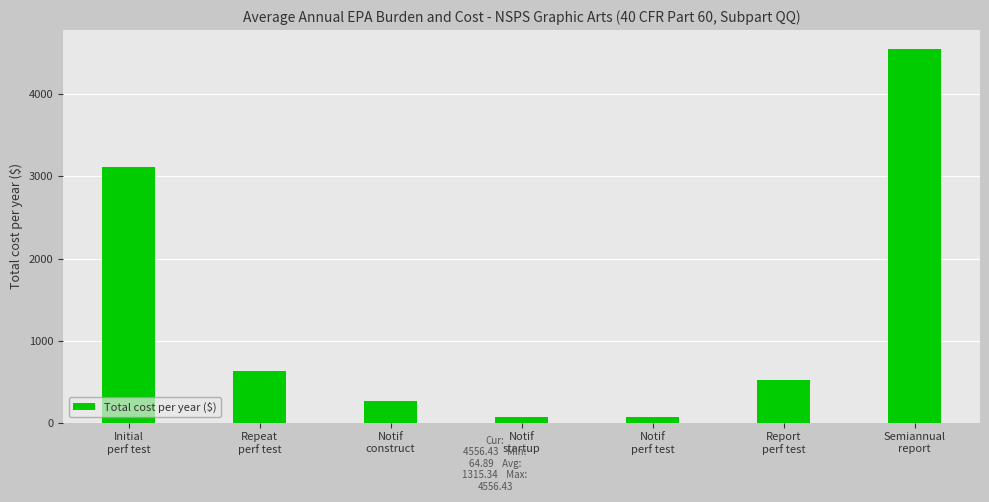

What is the label of the 7th bar from the right?

Initial
perf test